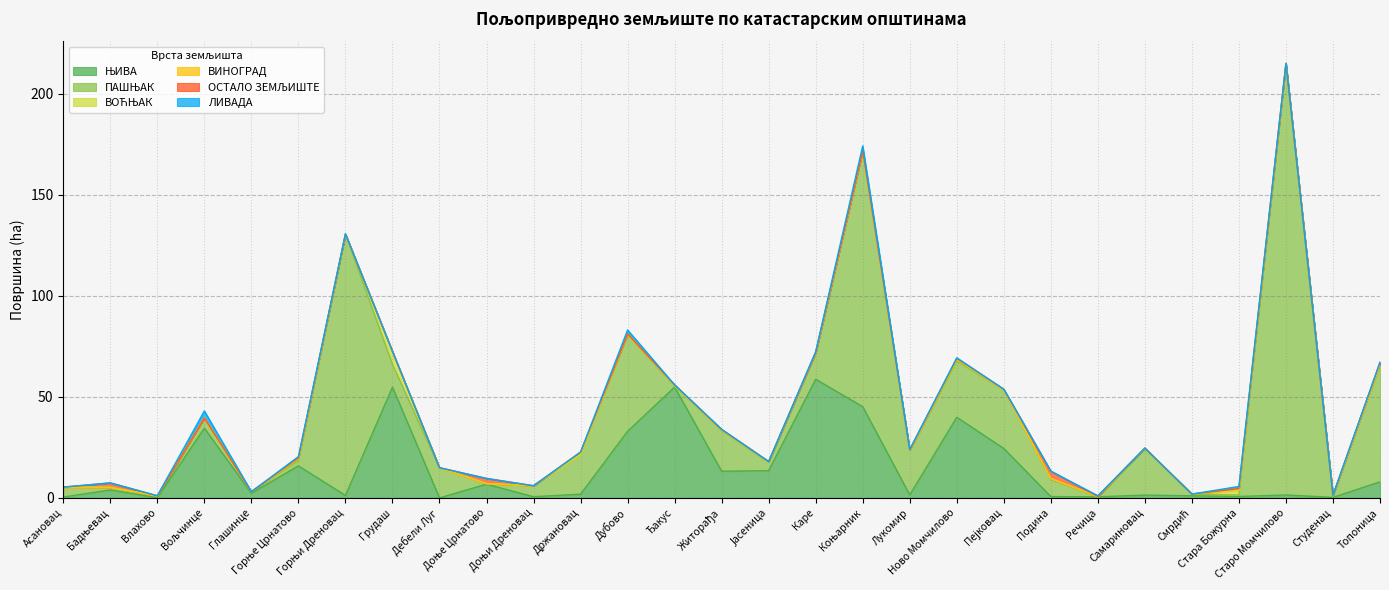

In ЛИВАДА, how many points are higher than both neighbors (excluding endpoints)?

8